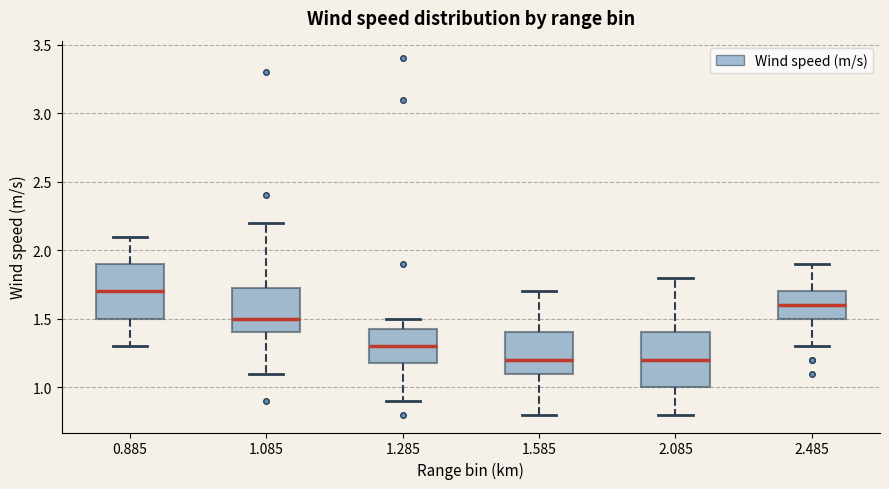

Which box has the highest median line?

0.885